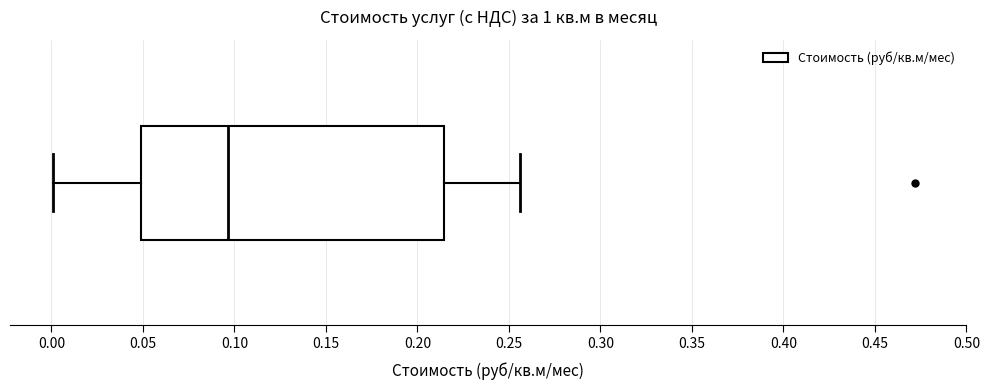

Where is the left edge of the box on the x-axis? The values are not printed on the chart, so give them approximately, as read against the axis.

0.050